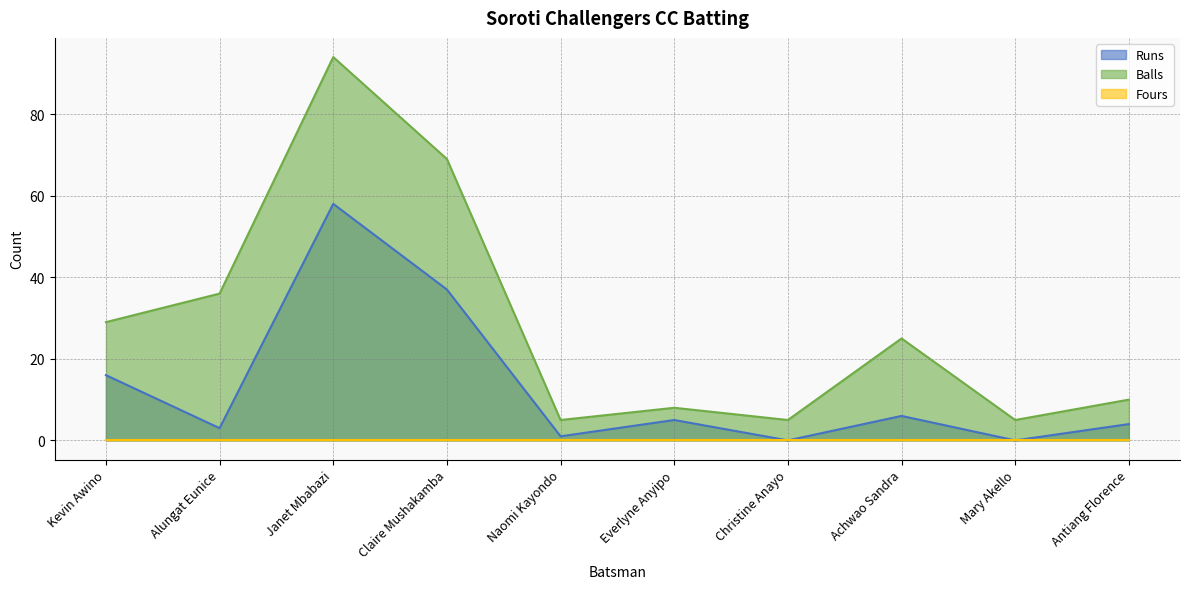

Is the value of Balls at Everlyne Anyipo greater than the value of Runs at Alungat Eunice?

Yes